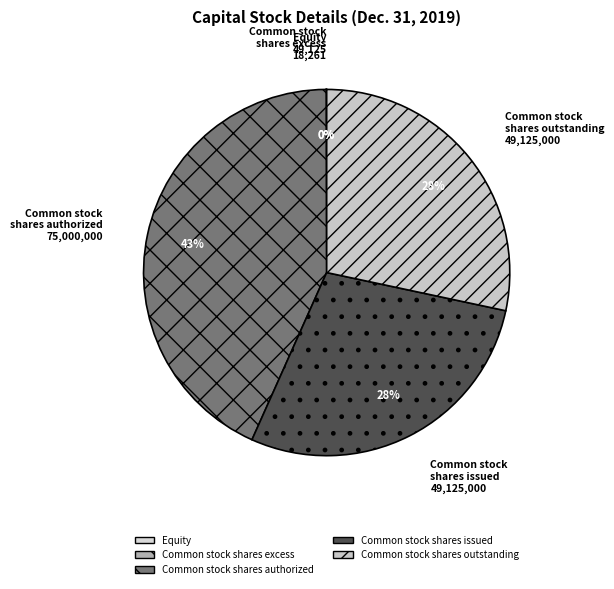

To the nearest percent, what is the difference between the largest and smallest slice percentages?

43%